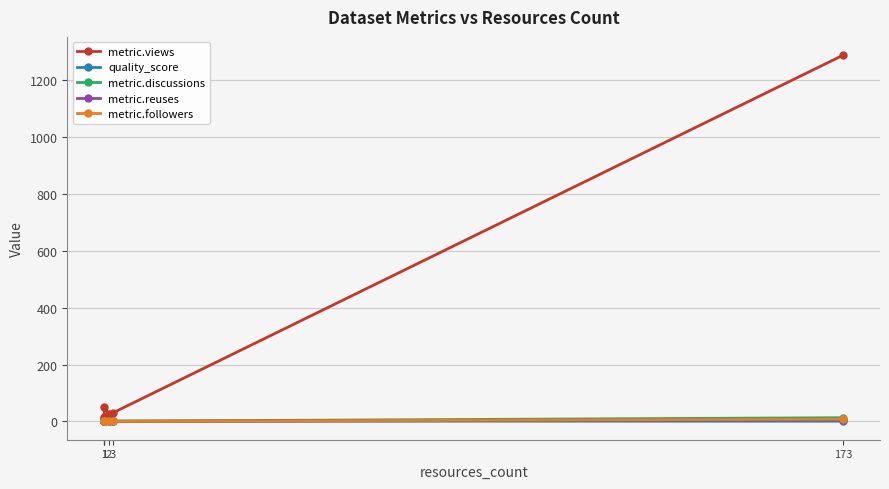

What is the difference between the maximum and second lowest values in the quality_score series?

0.3